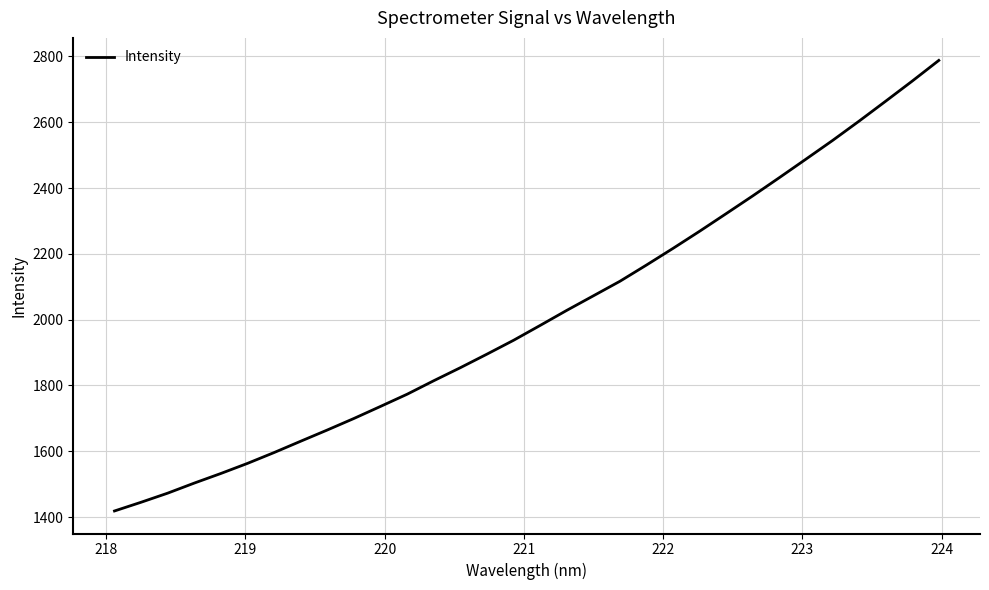

How many categories are shown in the chart?

32